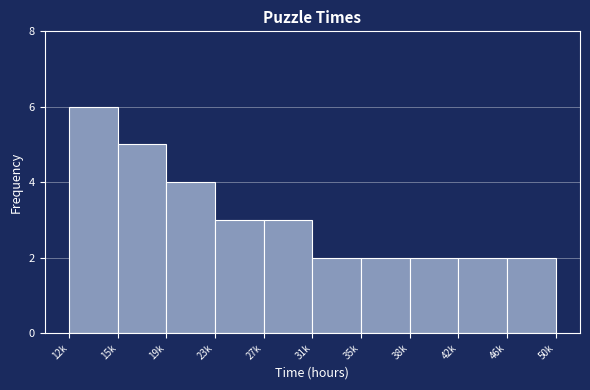

Reading right to left, transcribe all the data shown in this chart.

2	2	2	2	2	3	3	4	5	6